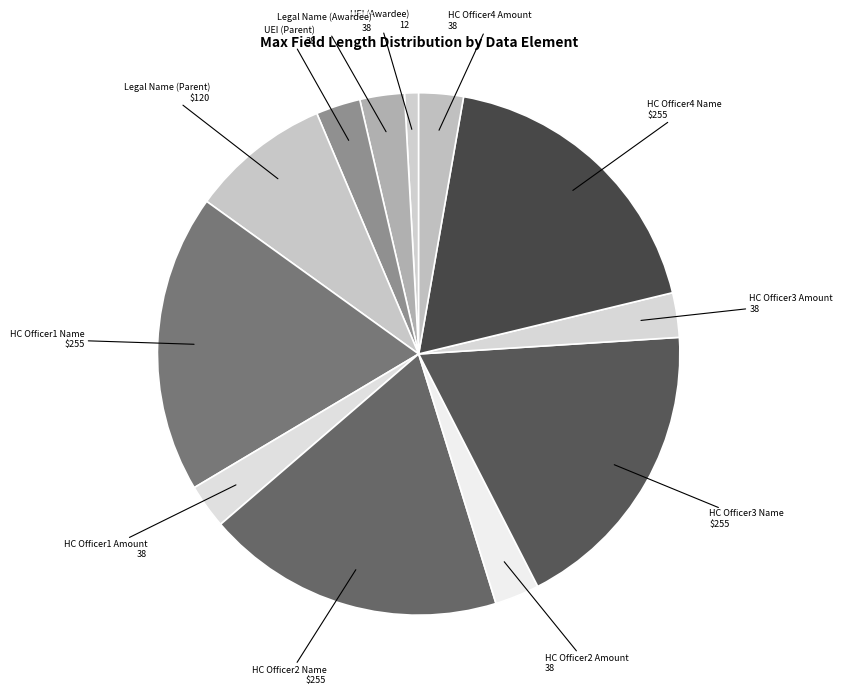

Count the number of slices in the pie.

12